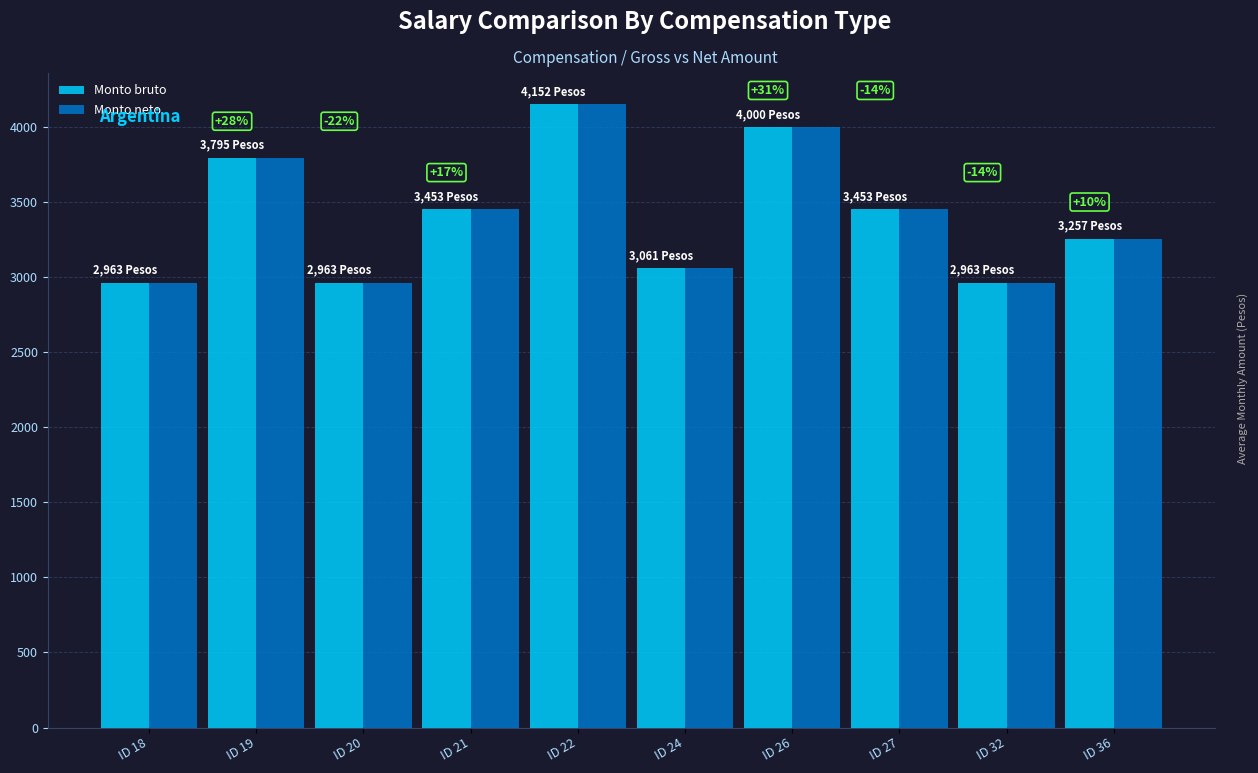

What is the value of the Monto neto bar at the 1st from the left?

2963